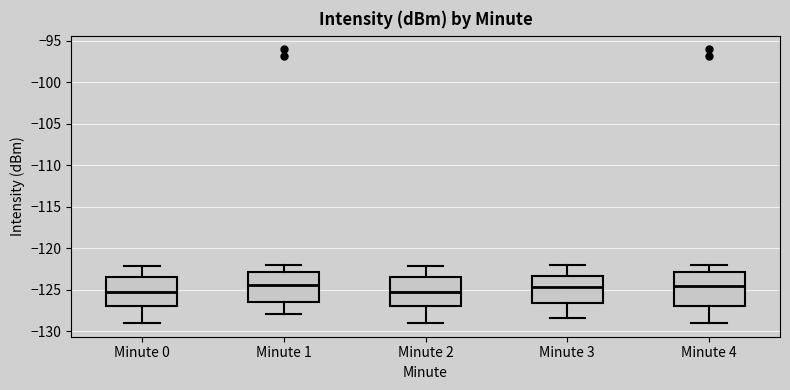

Reading left to right, transcribe this box plot: for each box, give where its median line is, the range the box spans, and where its two whiskers end, as read against the y-axis. The values are not printed on the chart, so give them approximately, as read against the axis.

Minute 0: median -125.0, box -127.0 to -123.5, whiskers -129.0 to -122.0
Minute 1: median -124.5, box -126.5 to -123.0, whiskers -128.0 to -122.0
Minute 2: median -125.0, box -127.0 to -123.5, whiskers -129.0 to -122.0
Minute 3: median -124.5, box -126.5 to -123.5, whiskers -128.5 to -122.0
Minute 4: median -124.5, box -127.0 to -123.0, whiskers -129.0 to -122.0